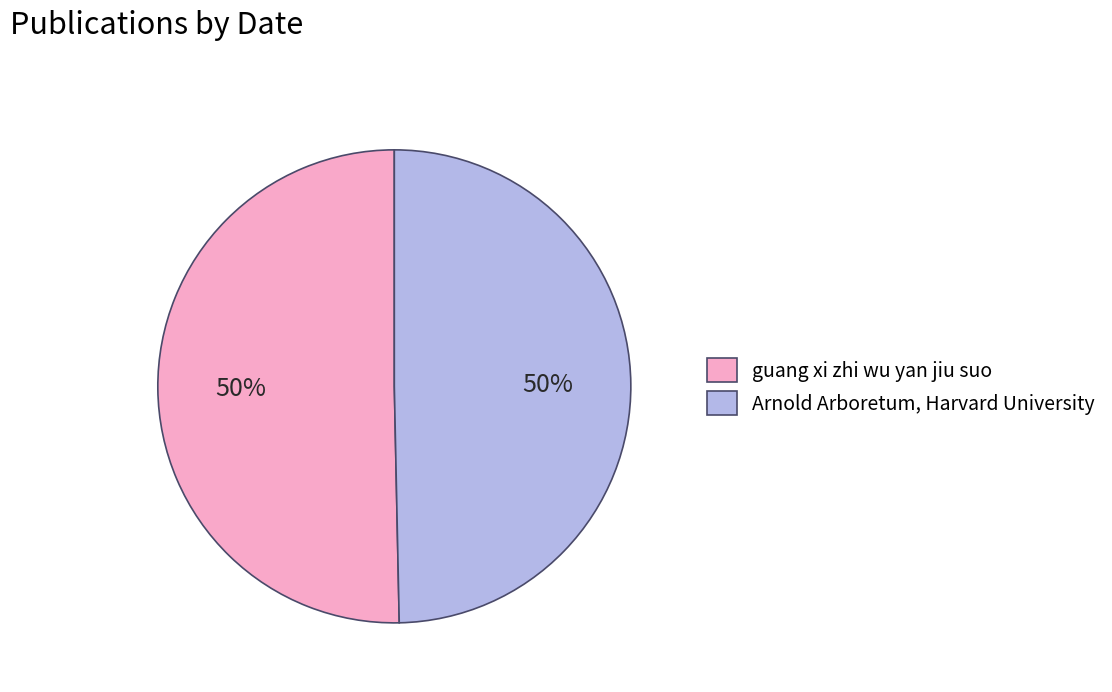

What percentage is the guang xi zhi wu yan jiu suo slice, to the nearest percent?

50%